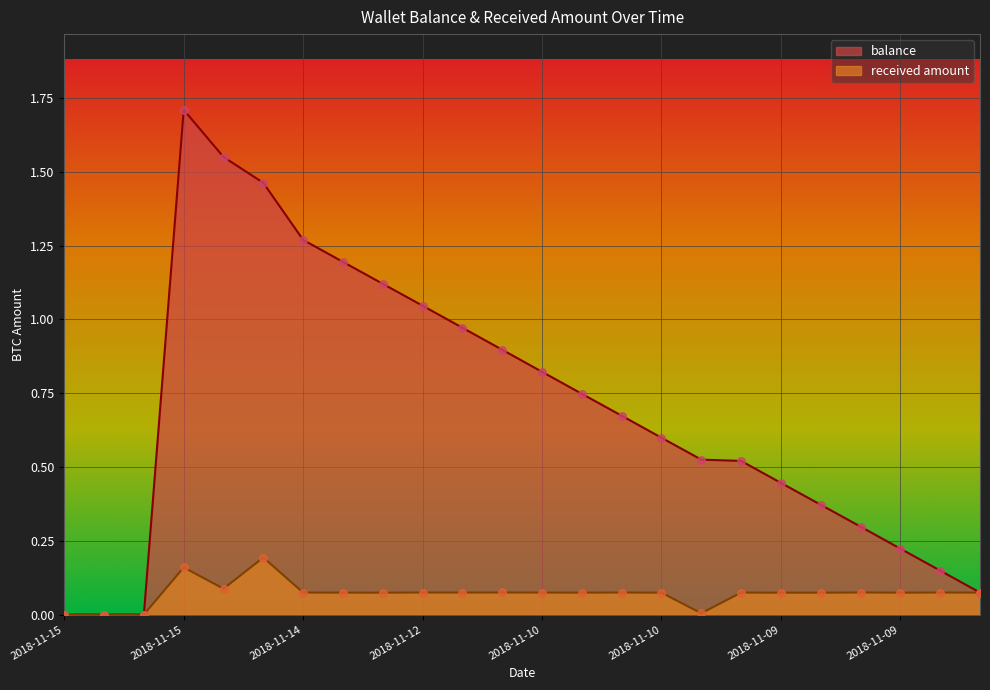

What is the total value across all series at 2018-11-10 19:11:15?

0.8